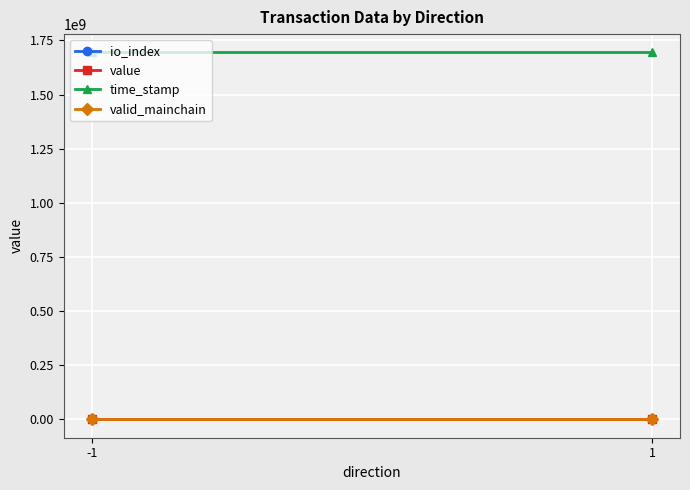

What is the minimum value shown in the chart?

0.5